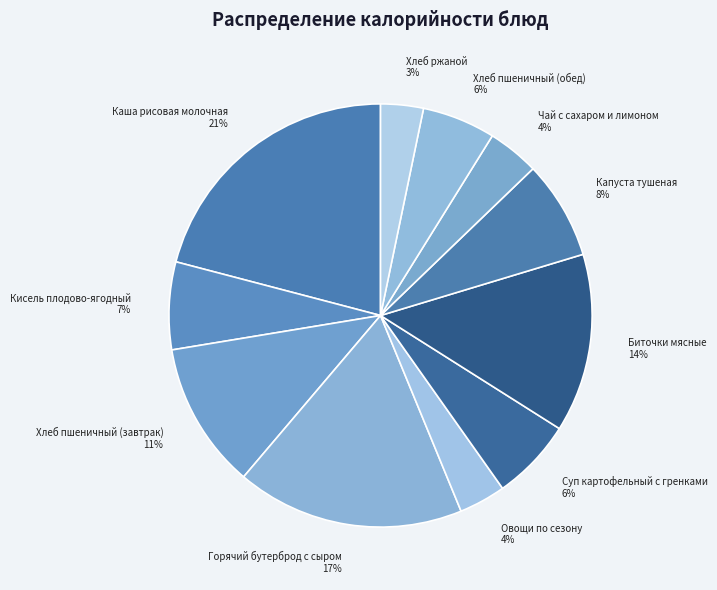

Which category has the biggest portion of the pie?

Каша рисовая молочная